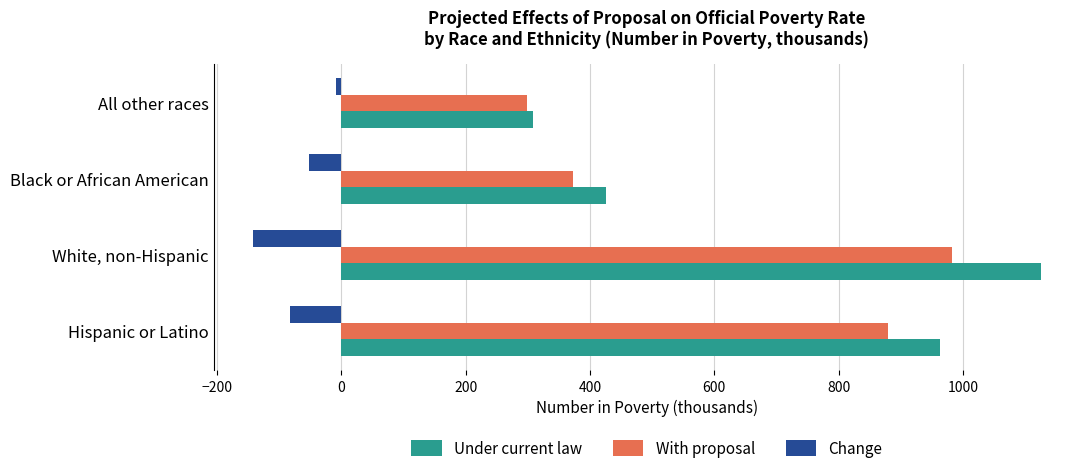

Which series has the largest total across all categories?

Under current law